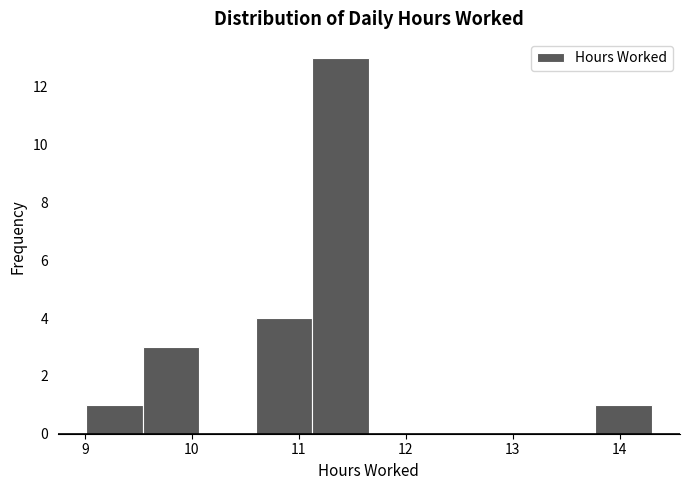

Reading left to right, list every bar in this chart as the range it spans on the x-axis followed by its height. Neither the bar edges nor the heights are printed on the chart, so give them approximately, as read against the axes.

9.0 to 9.5: 1
9.5 to 10.1: 3
10.1 to 10.6: 0
10.6 to 11.1: 4
11.1 to 11.7: 13
11.7 to 12.2: 0
12.2 to 12.7: 0
12.7 to 13.2: 0
13.2 to 13.8: 0
13.8 to 14.3: 1